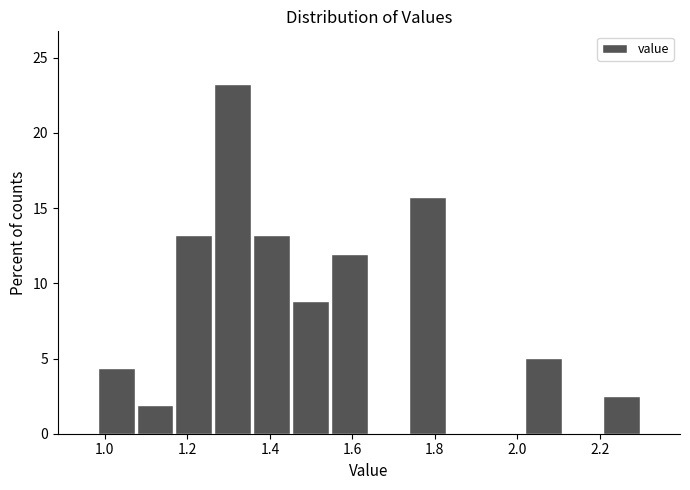

What is the height of the bar covering 1.16 to 1.26 on the x-axis? Neither the bar edges nor the heights are printed on the chart, so give them approximately, as read against the axes.

13.0